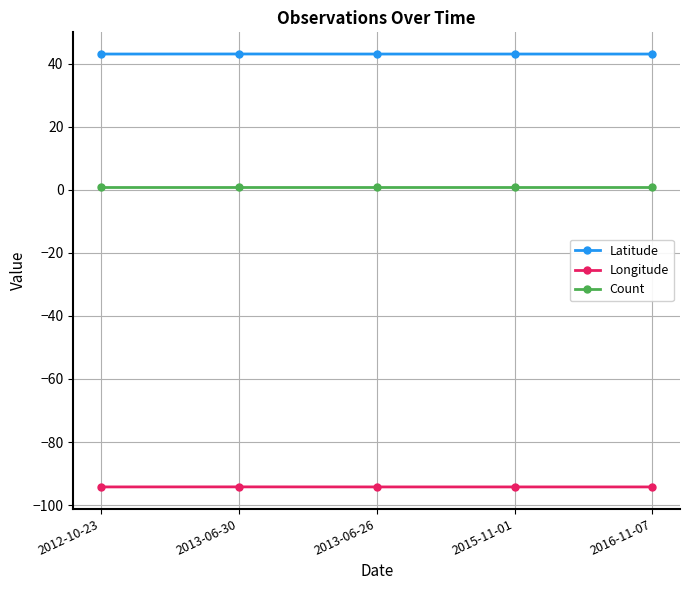

Rank the series by their maximum value, from highest to lowest.

Latitude, Count, Longitude